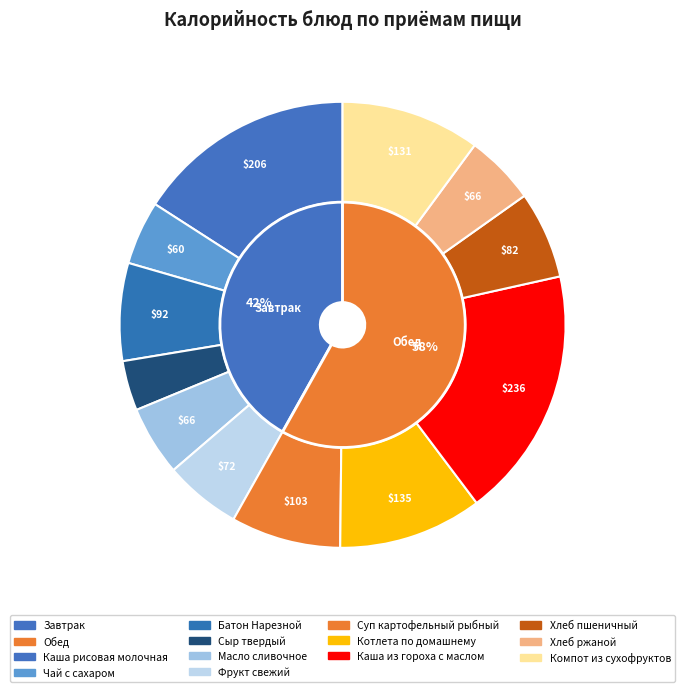

What is the change in value from Чай с сахаром to Хлеб ржаной?

+6.0